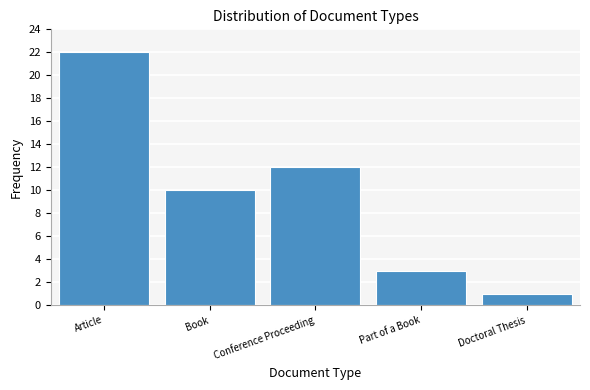

Reading left to right, extract all data points from this chart.

Article=22	Book=10	Conference Proceeding=12	Part of a Book=3	Doctoral Thesis=1